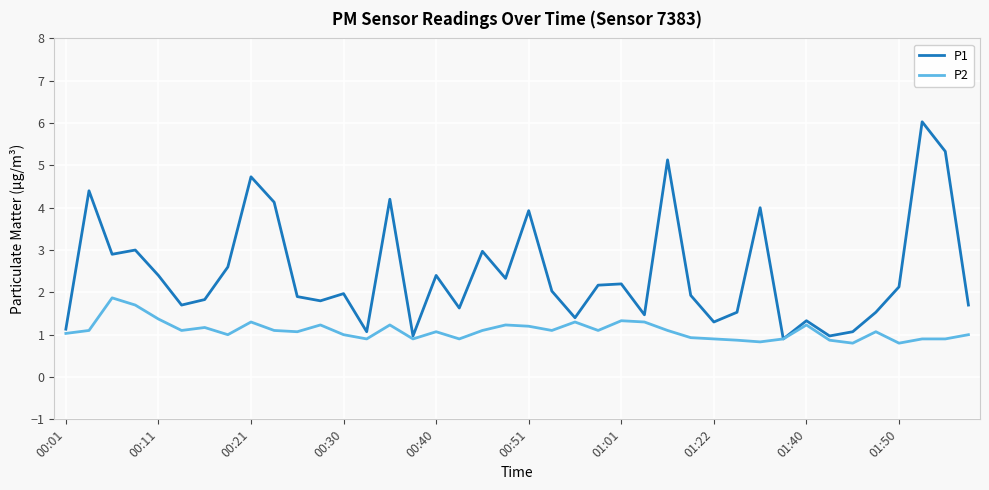

What is the maximum value shown in the chart?

6.0